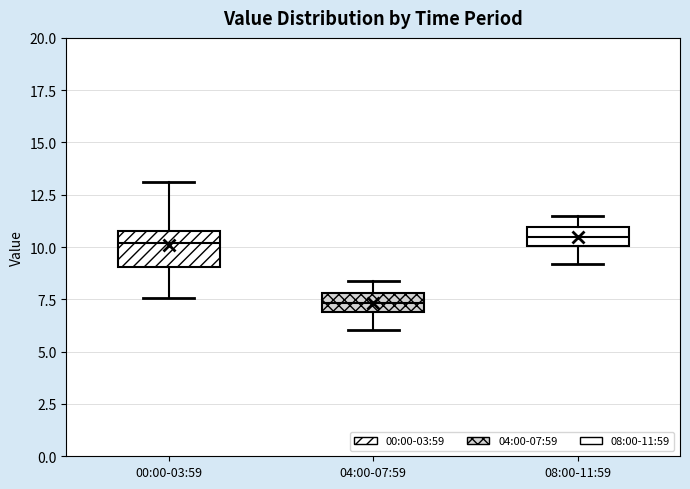

Comparing the boxes themselves (not the whiskers), which one is the tallest?

00:00-03:59